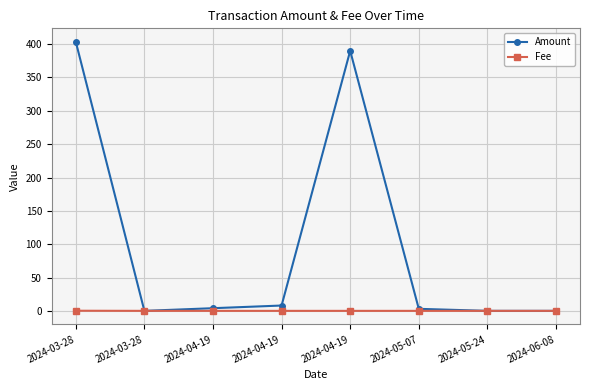

Is this an area chart (filled region under the line)?

No